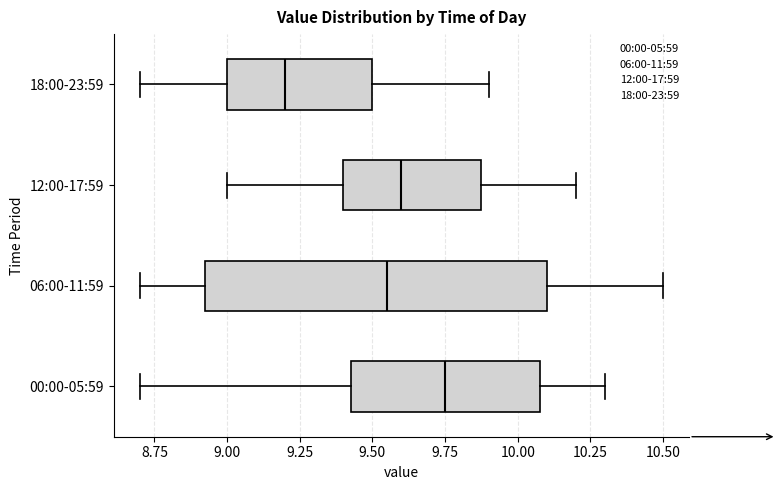

Reading bottom to top, transcribe this box plot: for each box, give where its median line is, the range the box spans, and where its two whiskers end, as read against the x-axis. The values are not printed on the chart, so give them approximately, as read against the axis.

00:00-05:59: median 9.75, box 9.45 to 10.10, whiskers 8.70 to 10.30
06:00-11:59: median 9.55, box 8.95 to 10.10, whiskers 8.70 to 10.50
12:00-17:59: median 9.60, box 9.40 to 9.90, whiskers 9.00 to 10.20
18:00-23:59: median 9.20, box 9.00 to 9.50, whiskers 8.70 to 9.90